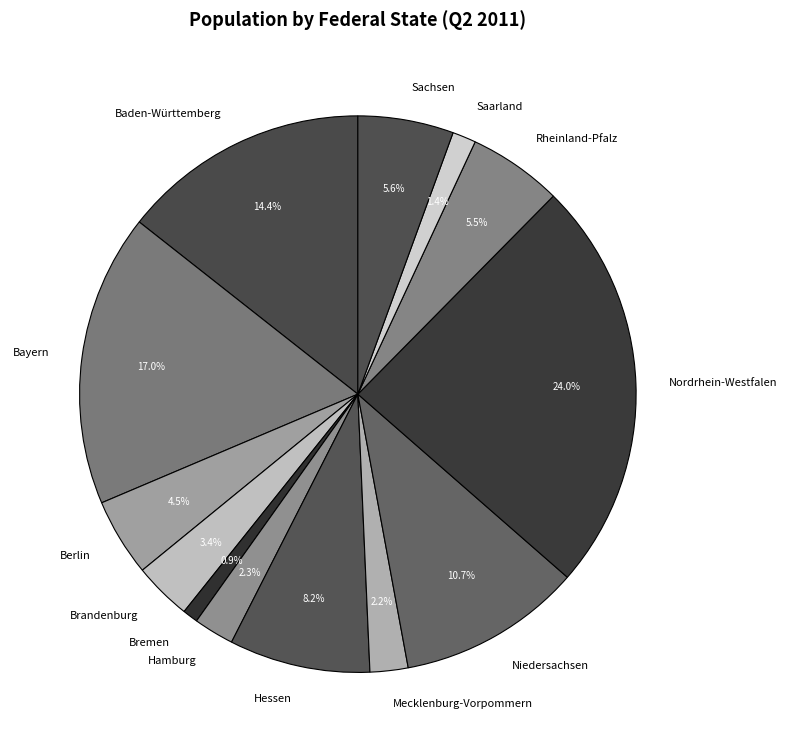

Which has a higher value, Mecklenburg-Vorpommern or Nordrhein-Westfalen?

Nordrhein-Westfalen